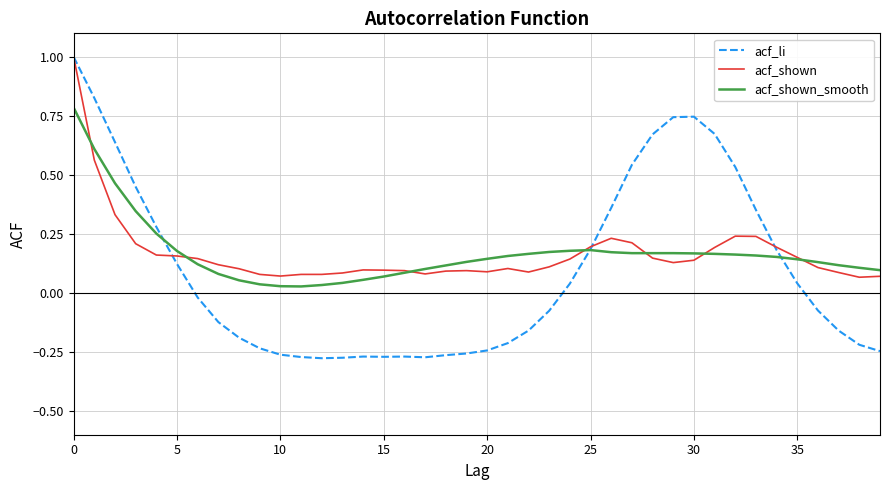

How many distinct data groups are displayed?

3